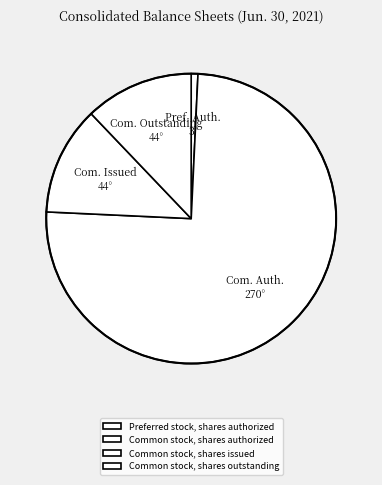

How many slices are in this pie chart?

4